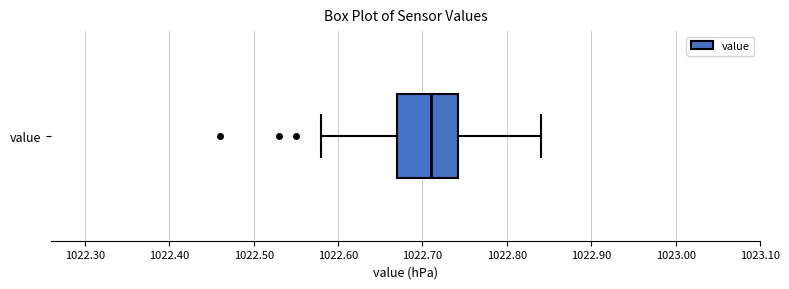

Read this box plot against the x-axis: the position of the median line, the range covered by the box, and the ends of both whiskers. The values are not printed on the chart, so give them approximately, as read against the axis.

median 1022.71, box 1022.67 to 1022.74, whiskers 1022.58 to 1022.84